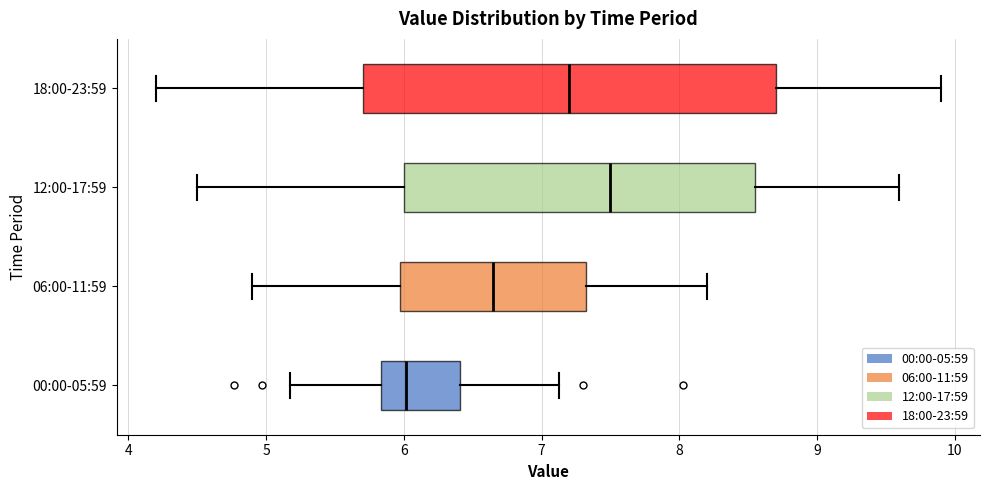

Which box's median line is the furthest to the right?

12:00-17:59